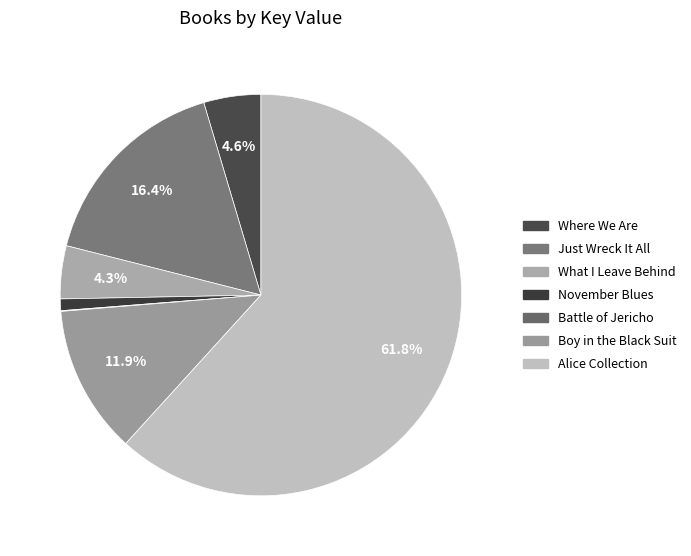

To the nearest percent, what is the average slice percentage?

14%